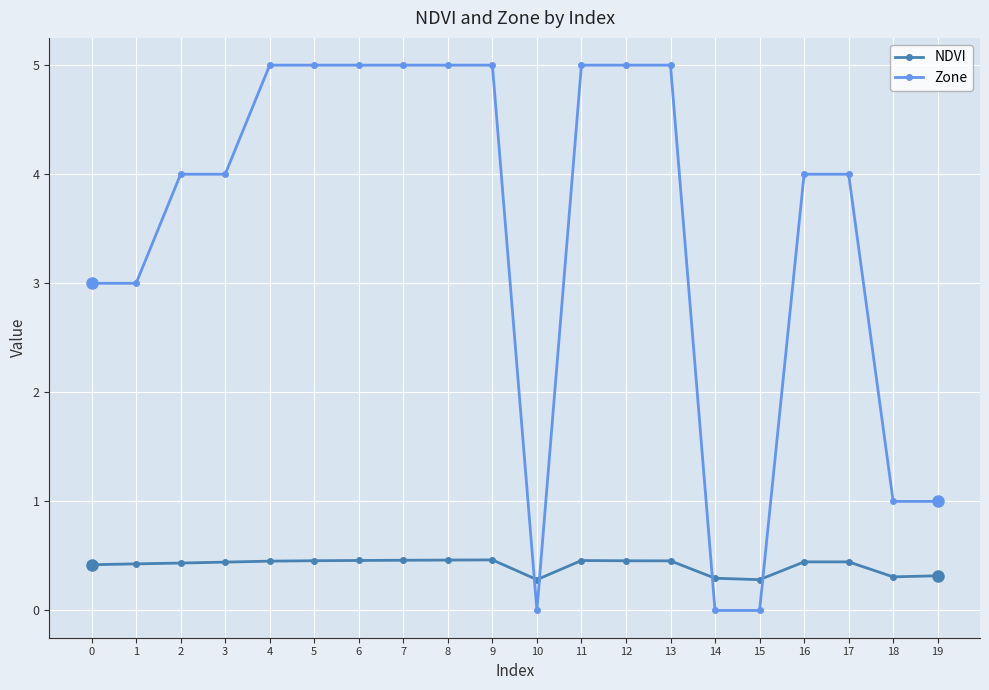

True or false: NDVI has a value of 0.1 at 16.

False